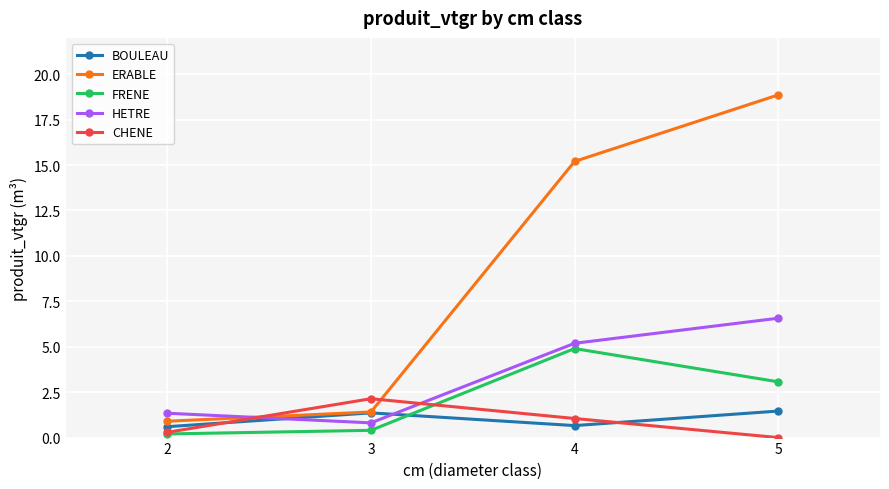

True or false: HETRE has more than 0 points higher than both neighbors.

False